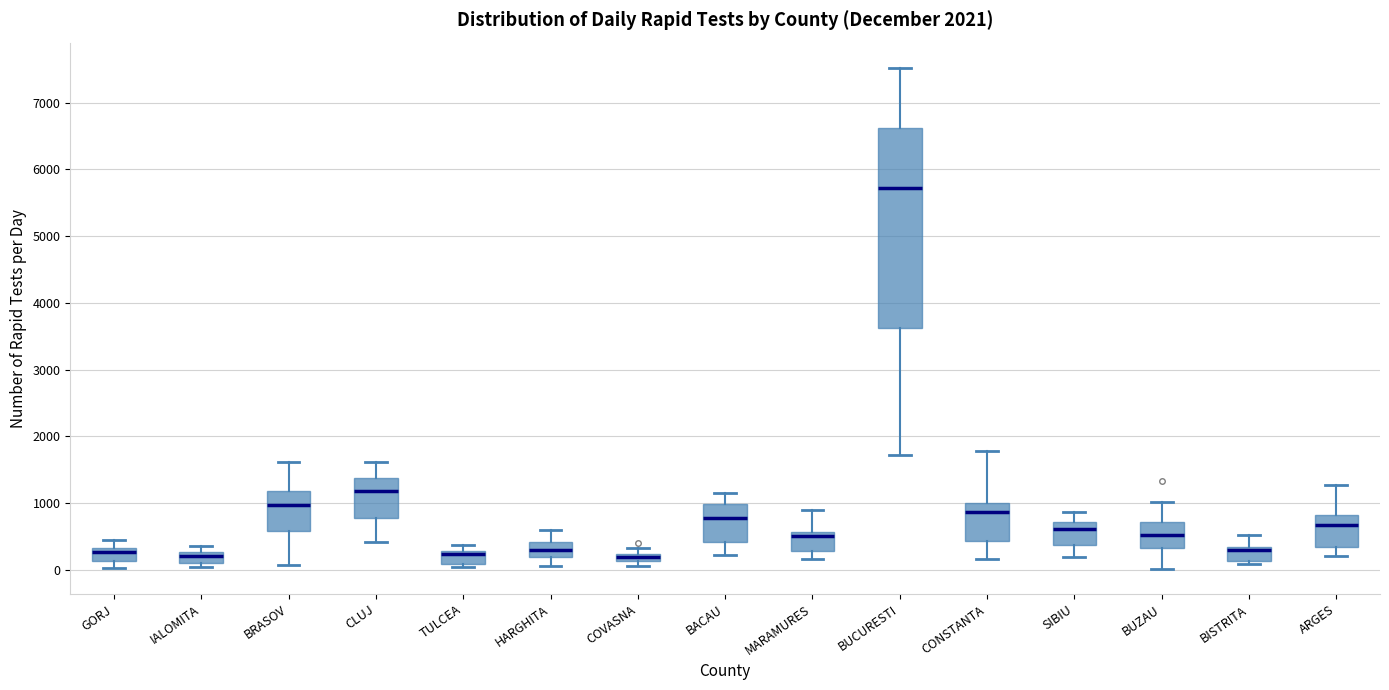

Where does the upper whisker of the box for CLUJ end on the y-axis? The values are not printed on the chart, so give them approximately, as read against the axis.

1600